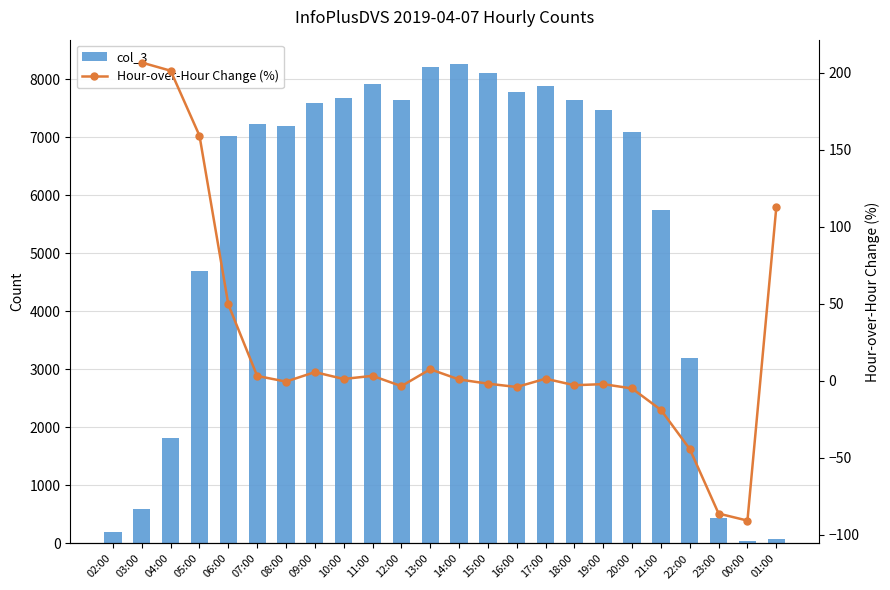

What is the label of the 14th bar from the left?

15:00